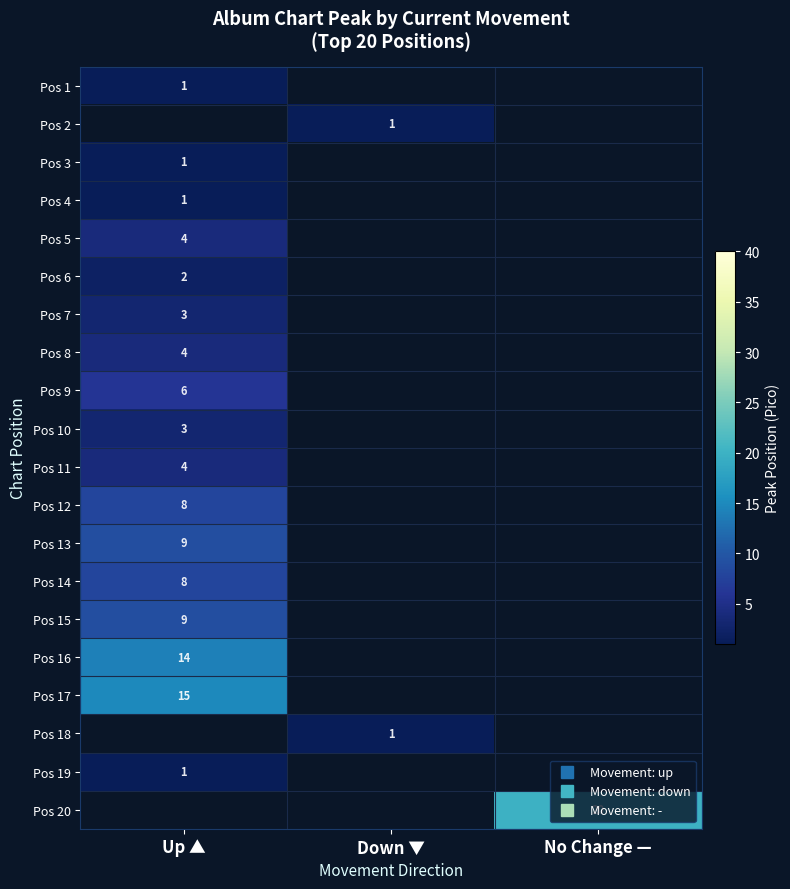

Between Down ▼ and No Change —, which is larger?

No Change —